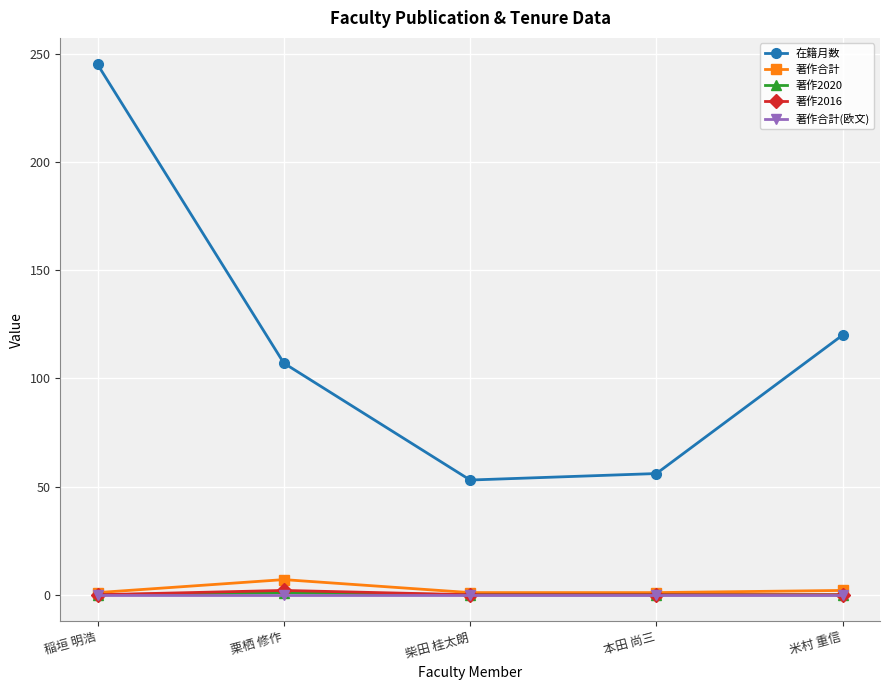

What are all the series names shown in the legend?

在籍月数, 著作合計, 著作2020, 著作2016, 著作合計(欧文)